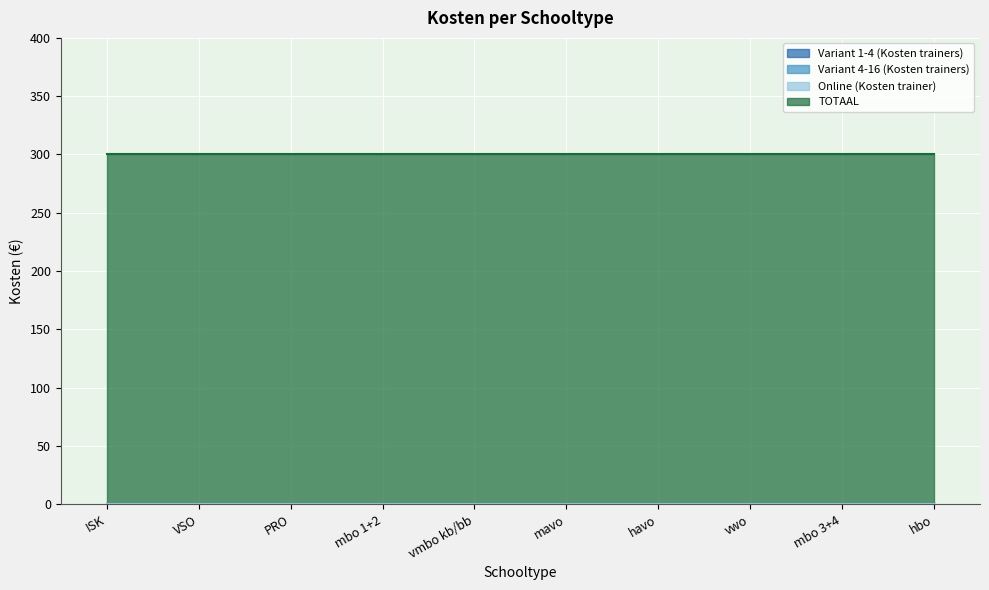

Does the chart display data point markers on the line(s)?

No